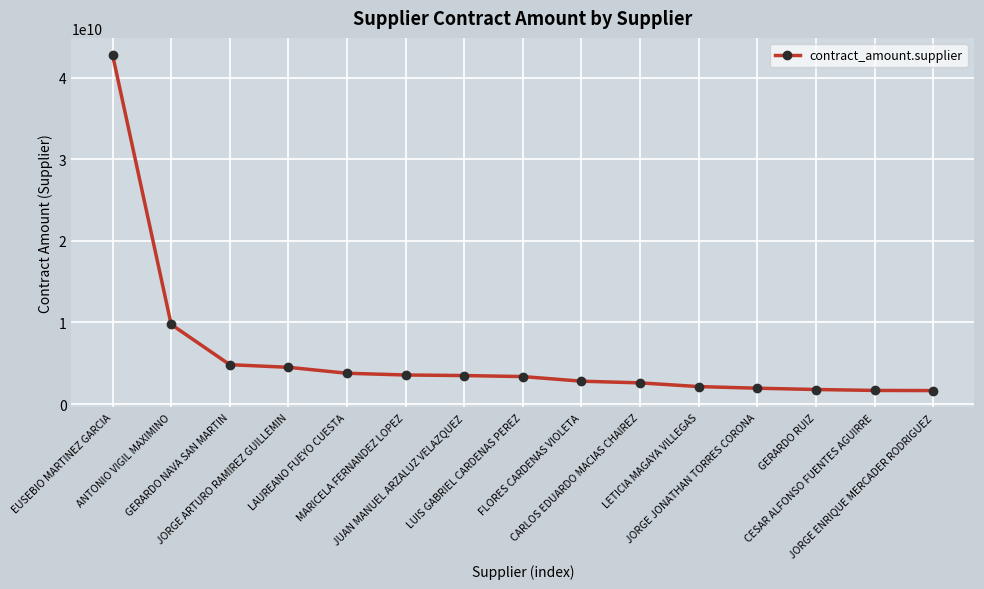

What is the smallest value displayed?

1647159209.2